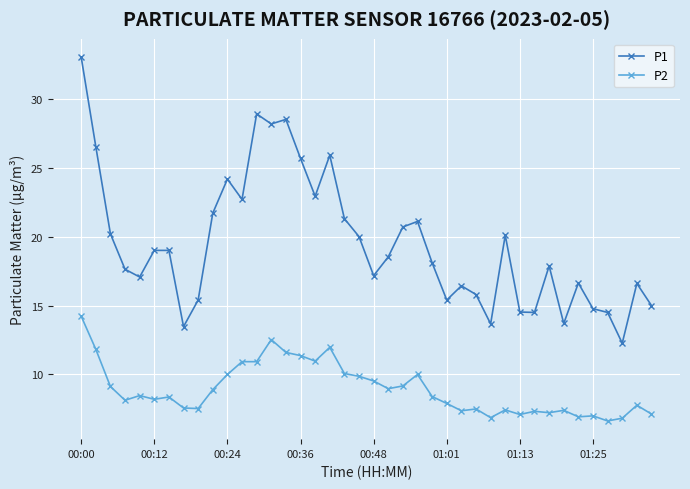

True or false: P2 and P1 cross at least once.

False